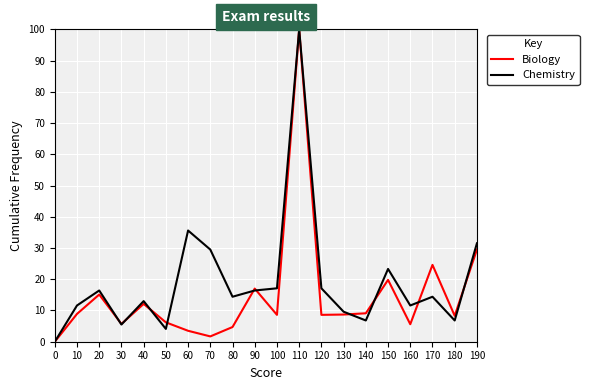

List the series in order of their overall mean, highest first.

Chemistry, Biology